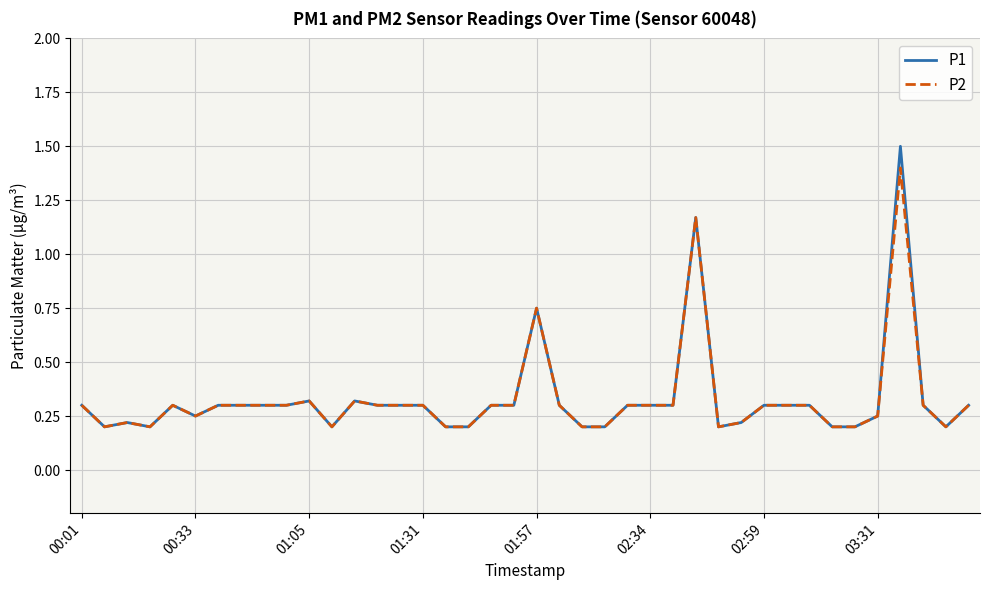

Rank the series by their maximum value, from highest to lowest.

P1, P2